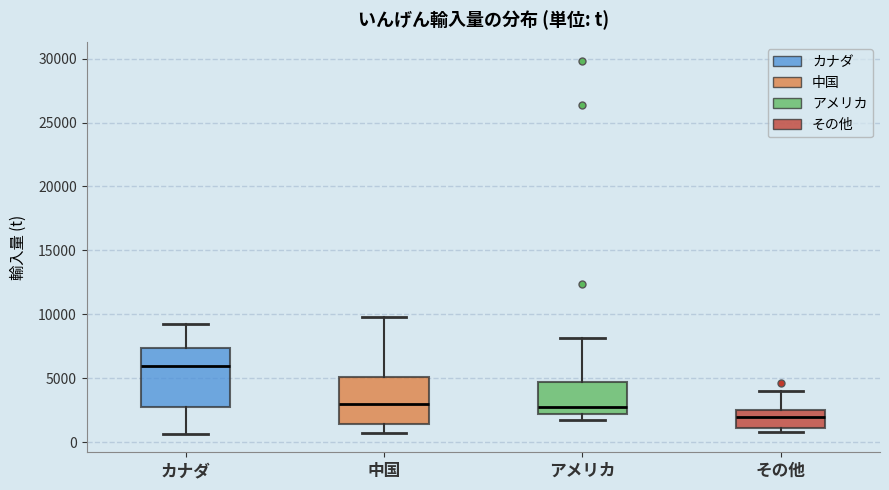

Comparing the boxes themselves (not the whiskers), which one is the tallest?

カナダ